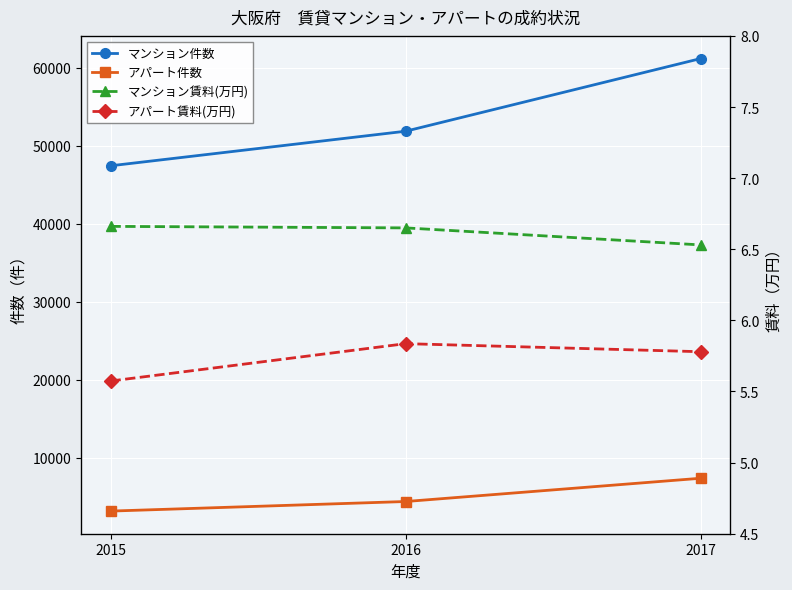

True or false: マンション件数 has a value of 17712.2 at 2015.

False